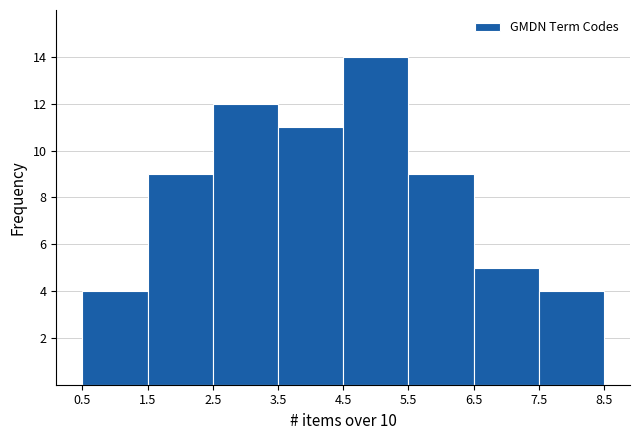

Which range on the x-axis has the tallest bar?

4.5 to 5.5